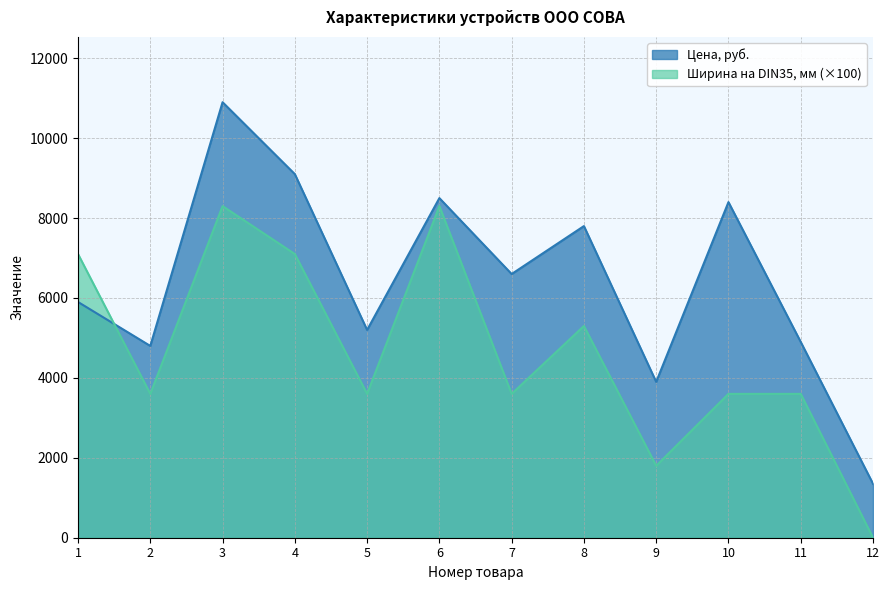

What is the sum of the Ширина на DIN35, мм values at 2 and 3?

11900